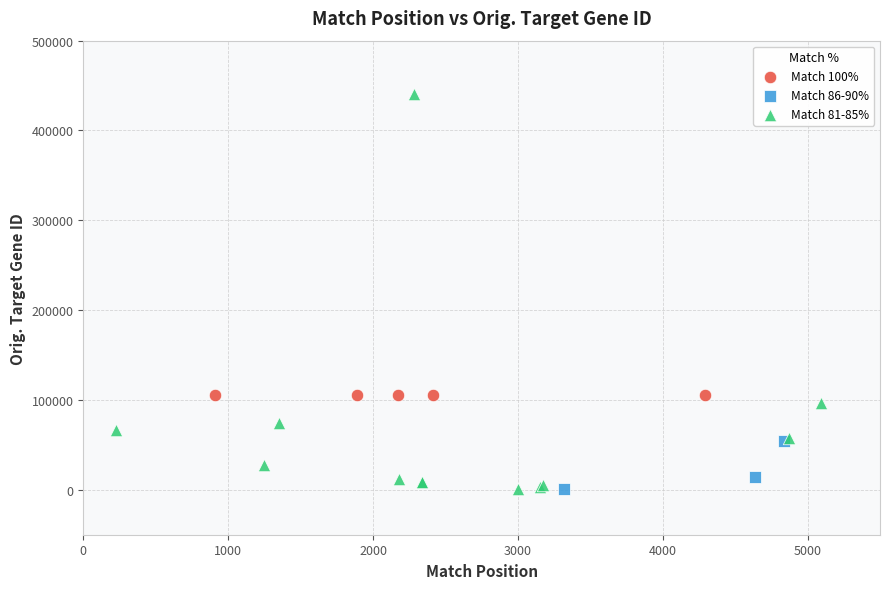

Which series contains the highest Y value?

Match 81-85%